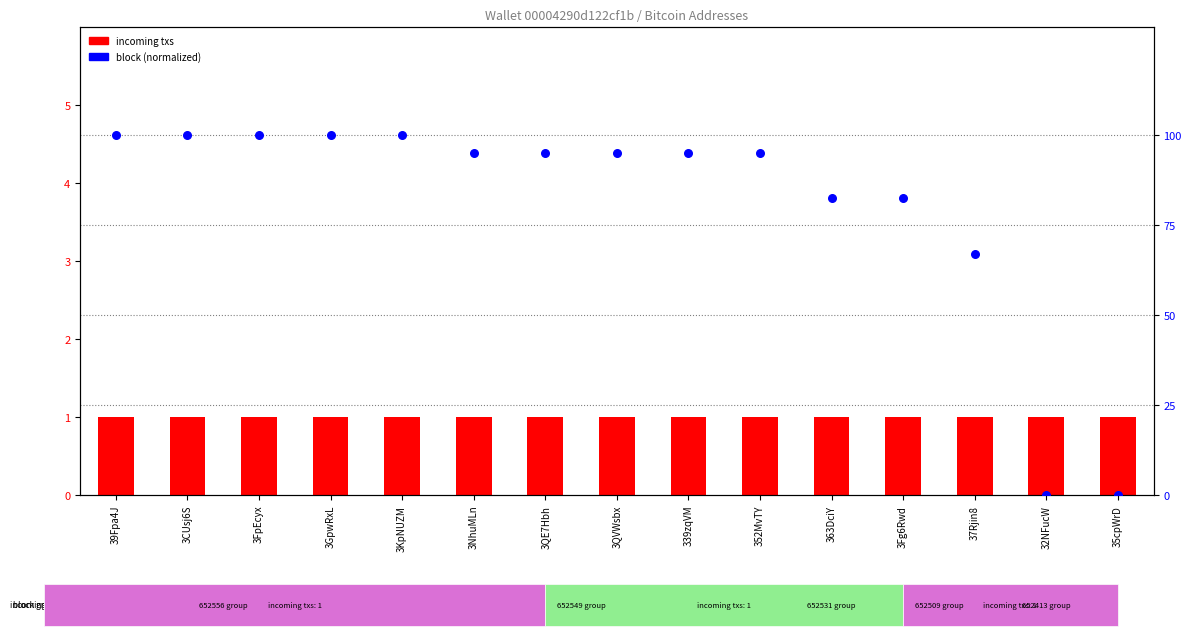

Which series has the largest total across all categories?

block (normalized)